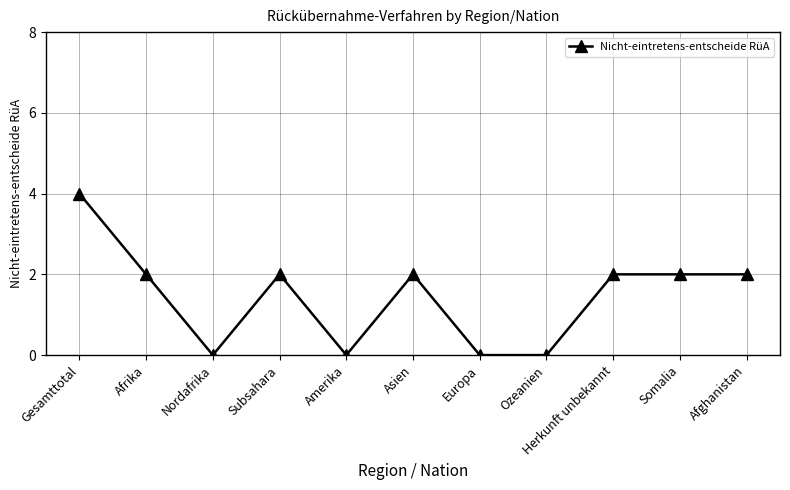

How many categories are shown in the chart?

11